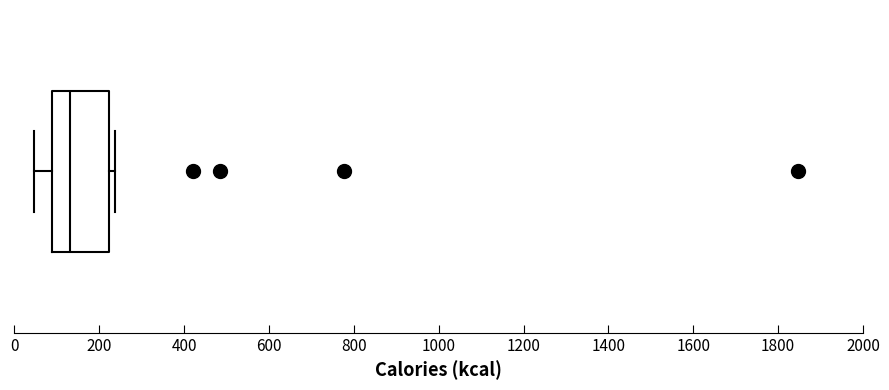

Read this box plot against the x-axis: the position of the median line, the range covered by the box, and the ends of both whiskers. The values are not printed on the chart, so give them approximately, as read against the axis.

median 140, box 100 to 220, whiskers 40 to 240